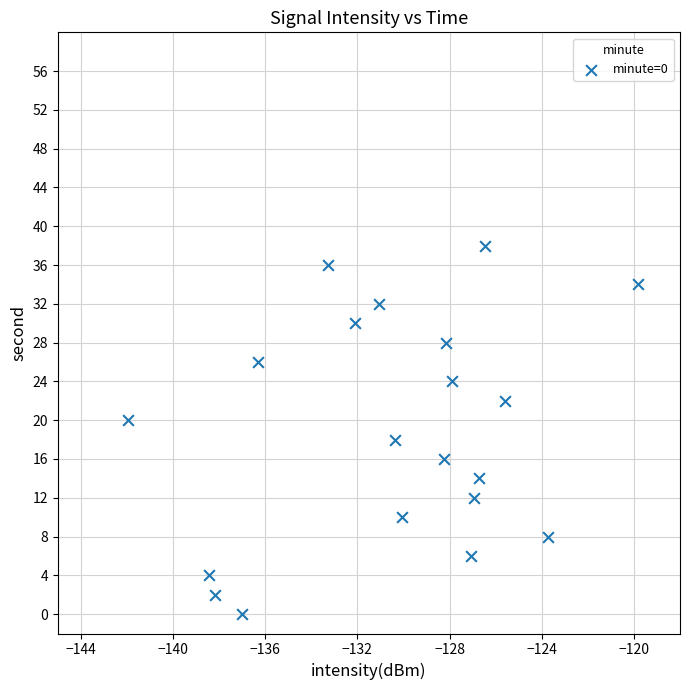

What is the range of Y values (max minus min)?

38